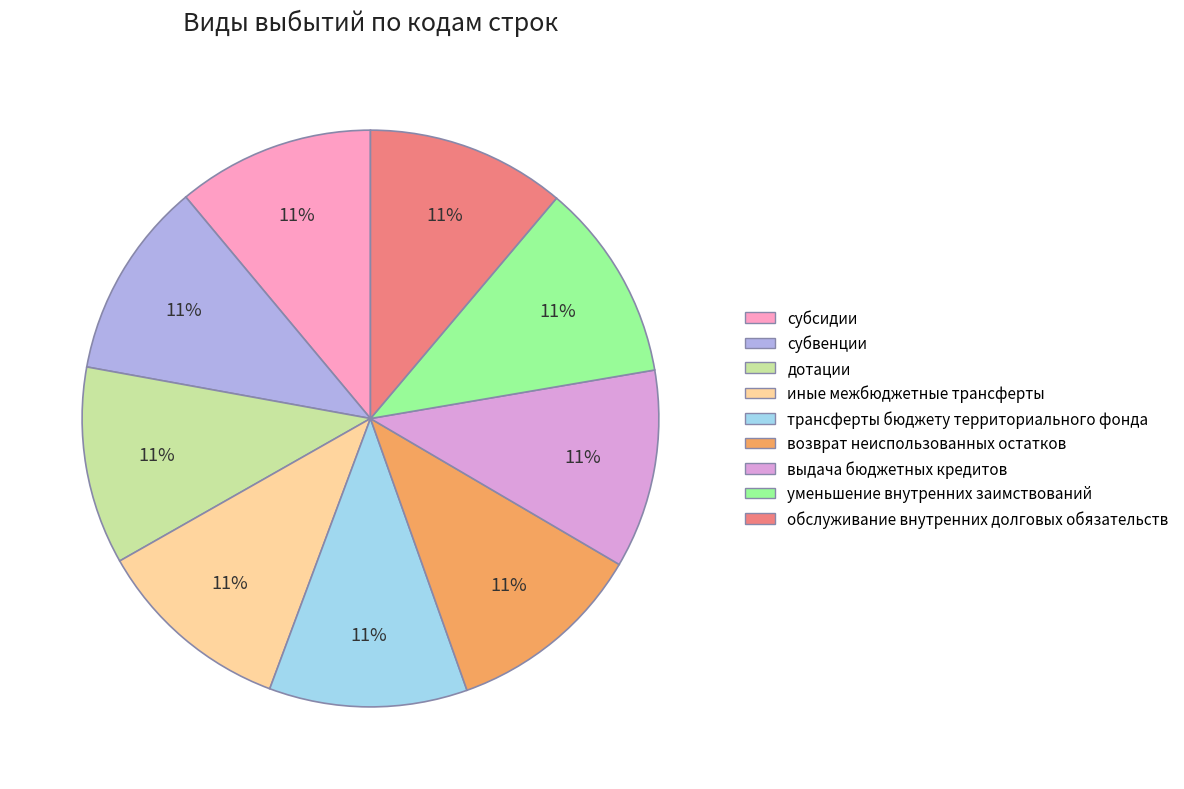

To the nearest percent, what portion does субвенции represent?

11%